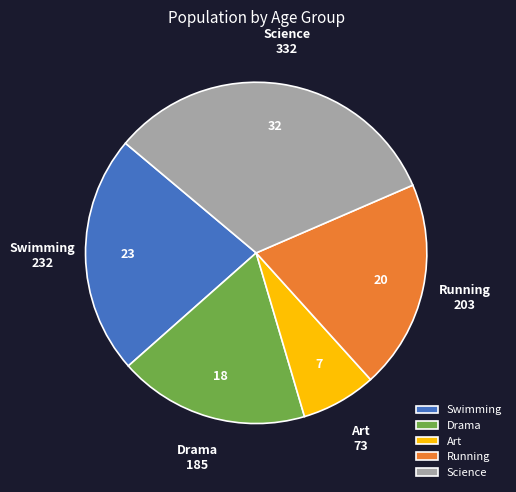

What is the ratio of the value at Swimming to the value at Science?

0.7